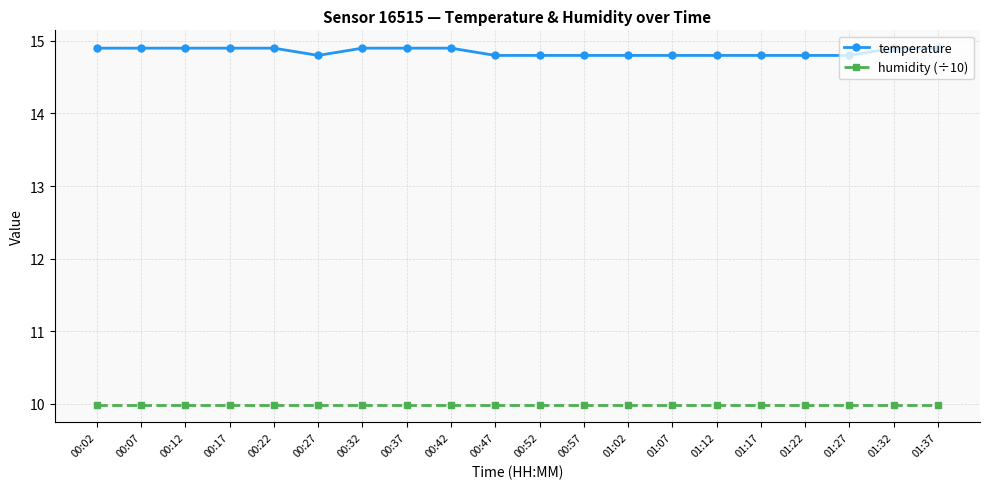

How many temperature values are between 14 and 15?

20